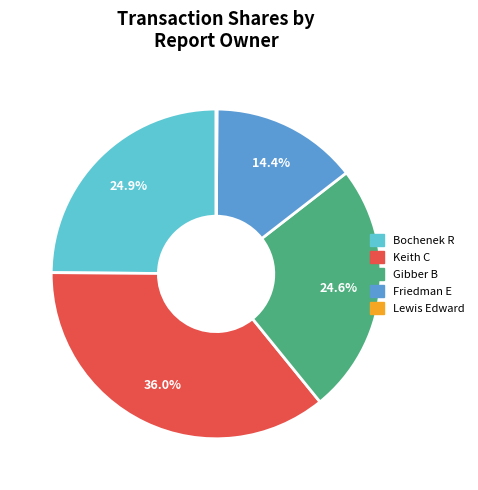

Is there a majority slice in this chart?

No